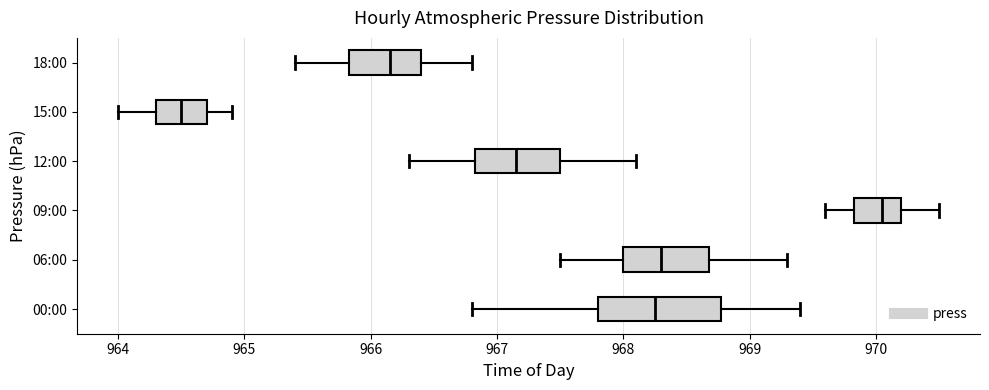

Which box's median line is the furthest to the right?

09:00